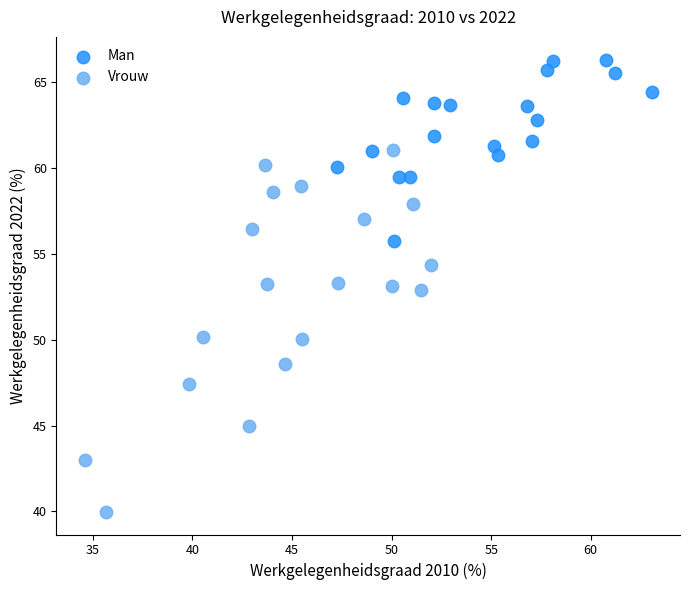

Which series reaches the minimum Y coordinate?

Vrouw